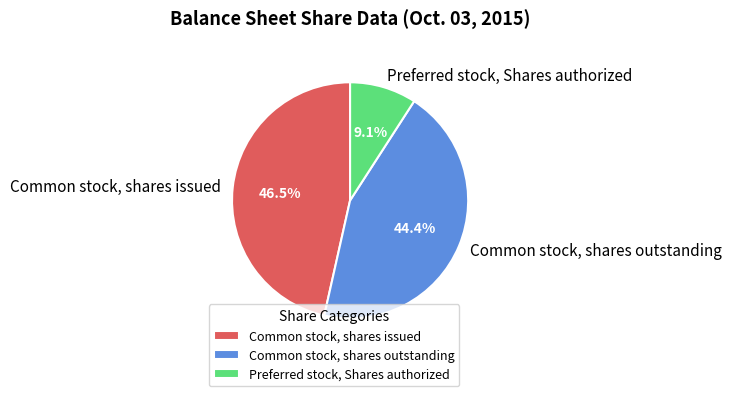

To the nearest percent, what is the average slice percentage?

33%